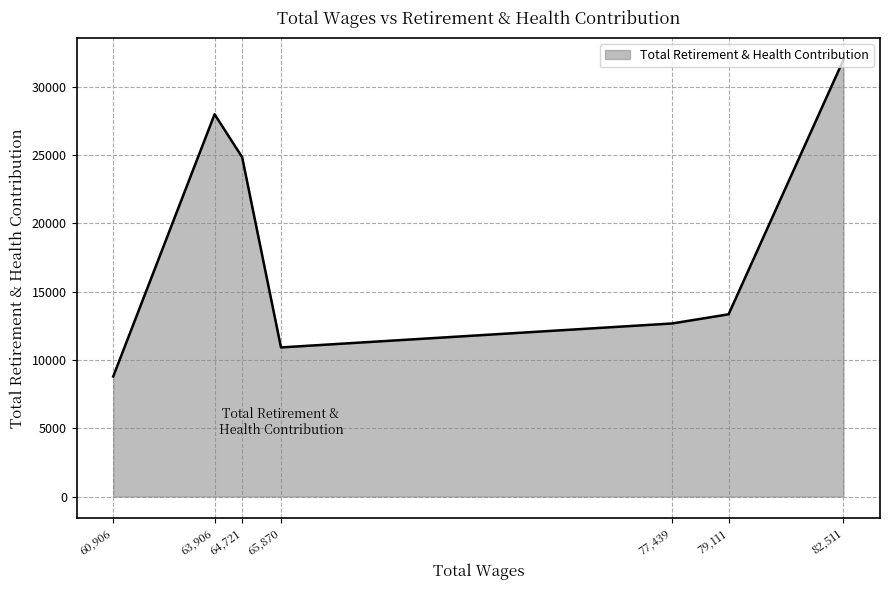

At which category does the data reach its first local peak?

63,906